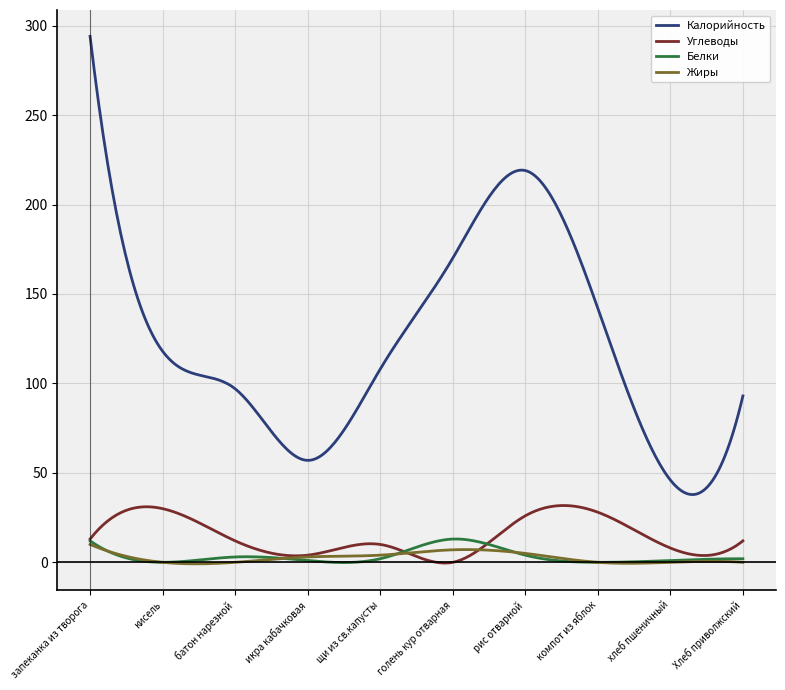

What is the maximum value shown in the chart?

294.0